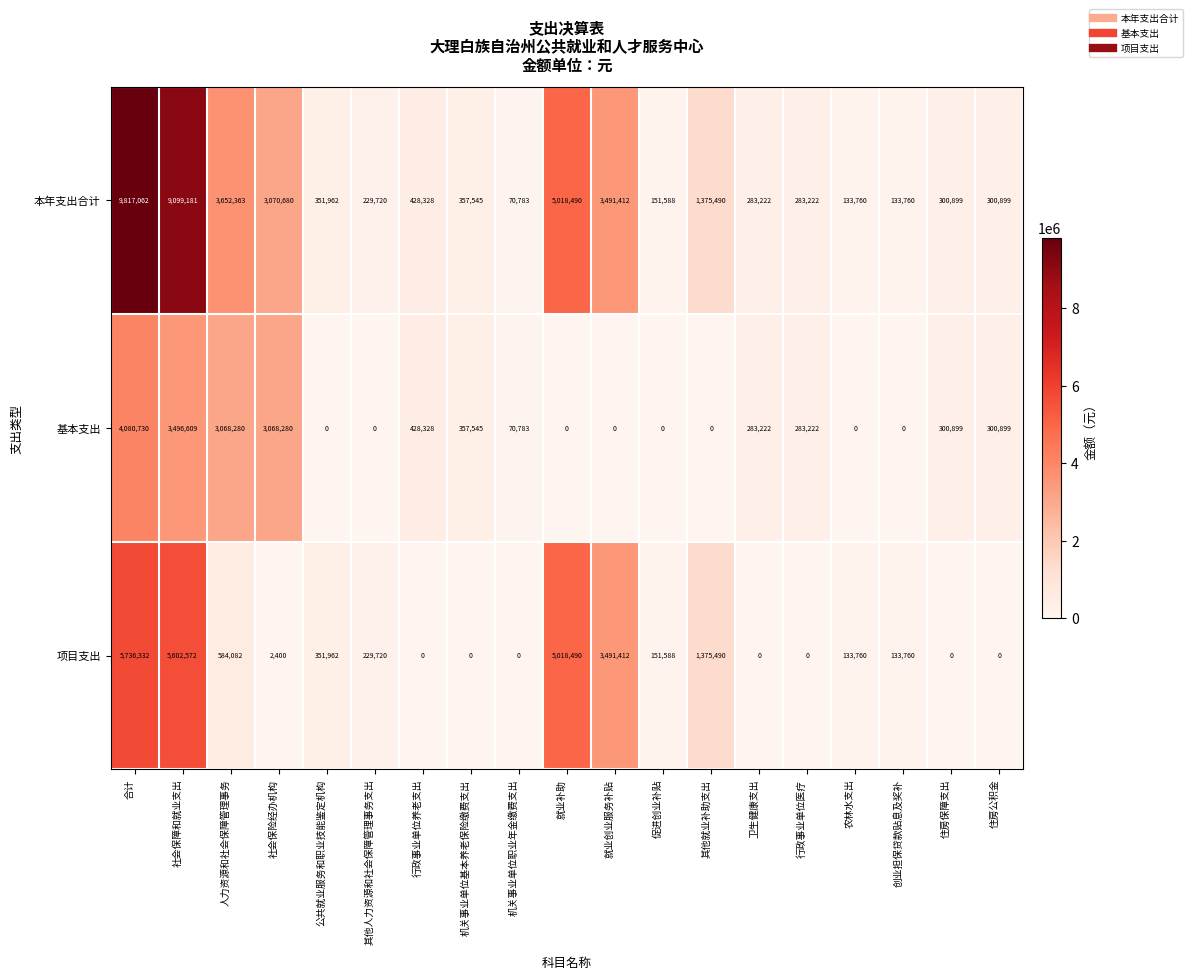

True or false: 项目支出 has a value of 5018490 at 就业补助.

True